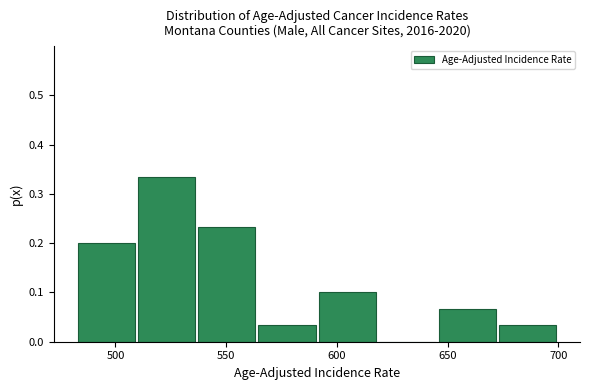

Reading left to right, list every bar in this chart as the range it spans on the x-axis followed by its height. Neither the bar edges nor the heights are printed on the chart, so give them approximately, as read against the axes.

480 to 510: 0.20
510 to 535: 0.33
535 to 565: 0.23
565 to 590: 0.03
590 to 620: 0.10
620 to 645: 0
645 to 670: 0.07
670 to 700: 0.03